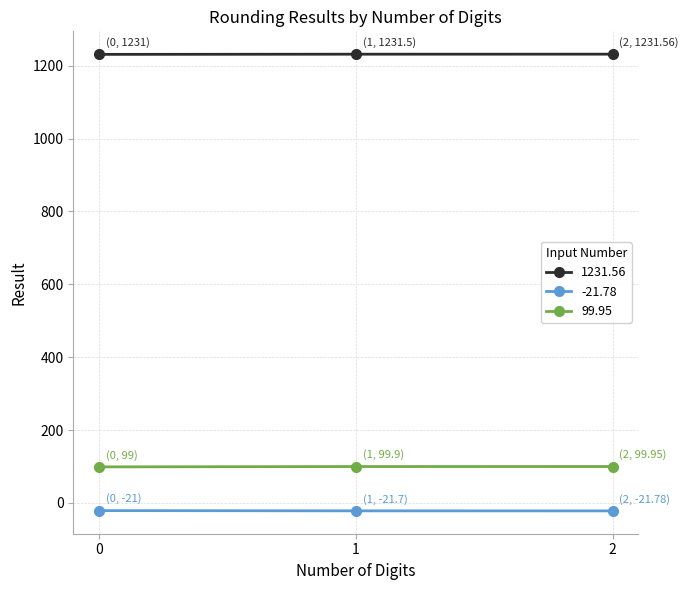

What is the maximum value shown in the chart?

1231.6